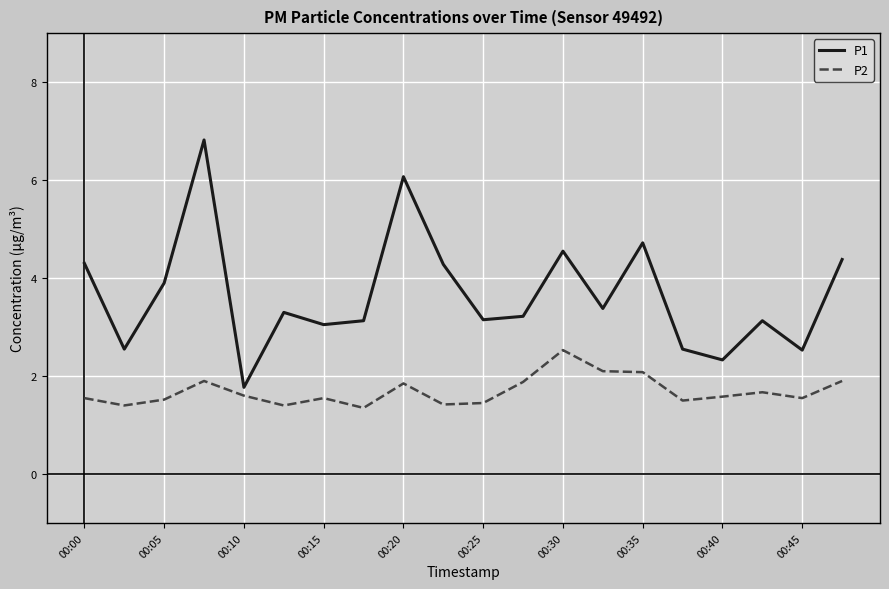

What is the highest value of the P1 series?

6.8